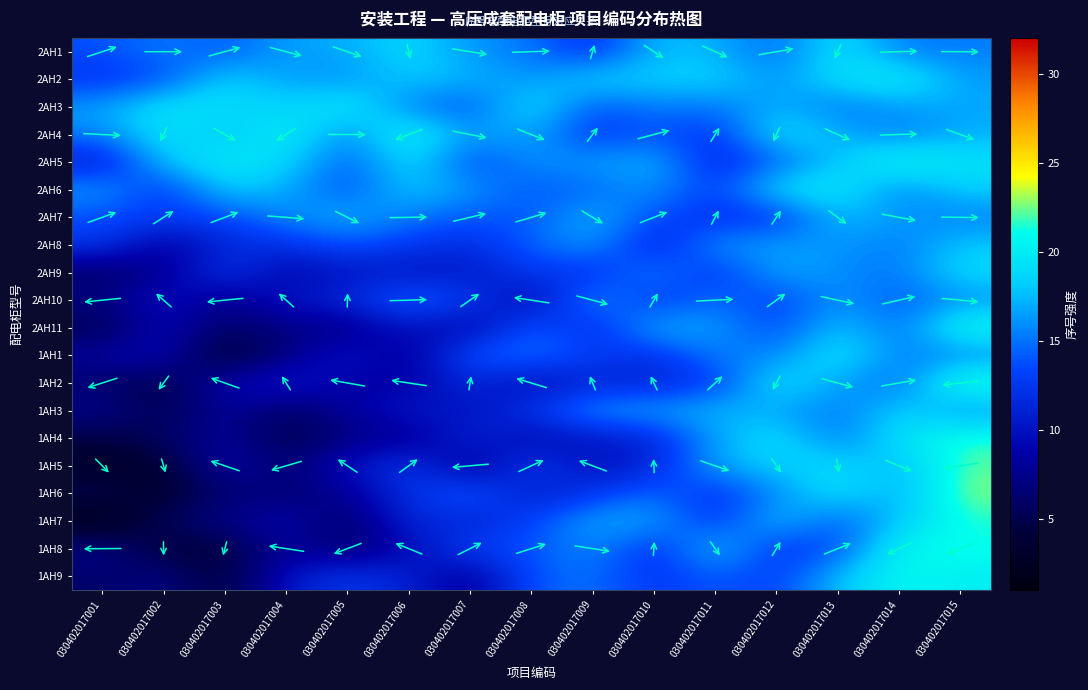

What is the total value across all series at 030402017007?

251.3